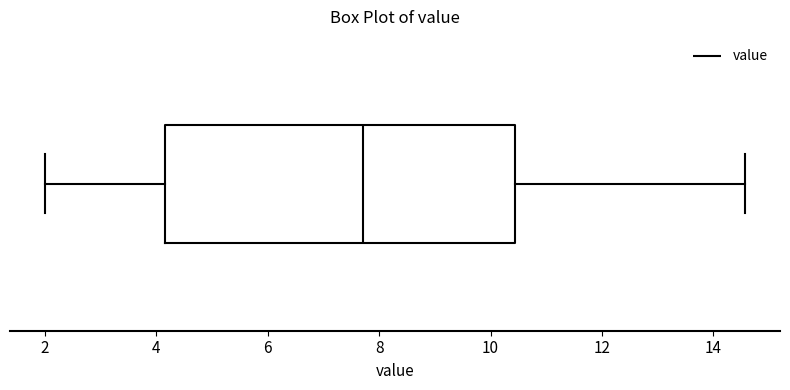

Read this box plot against the x-axis: the position of the median line, the range covered by the box, and the ends of both whiskers. The values are not printed on the chart, so give them approximately, as read against the axis.

median 7.8, box 4.2 to 10.4, whiskers 2.0 to 14.6